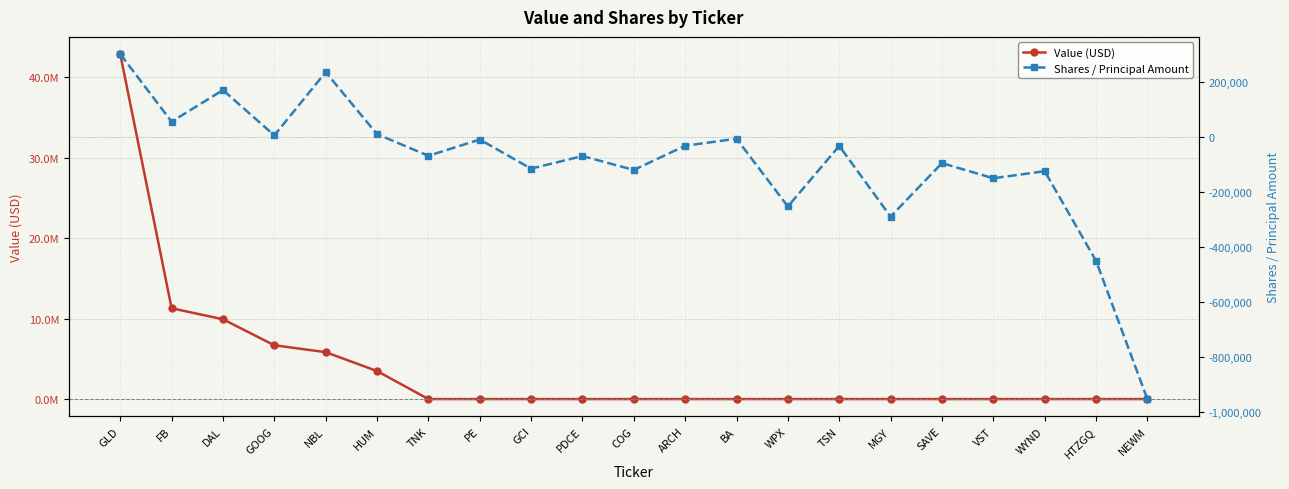

How many interior local valleys does the Shares / Principal Amount series have?

8